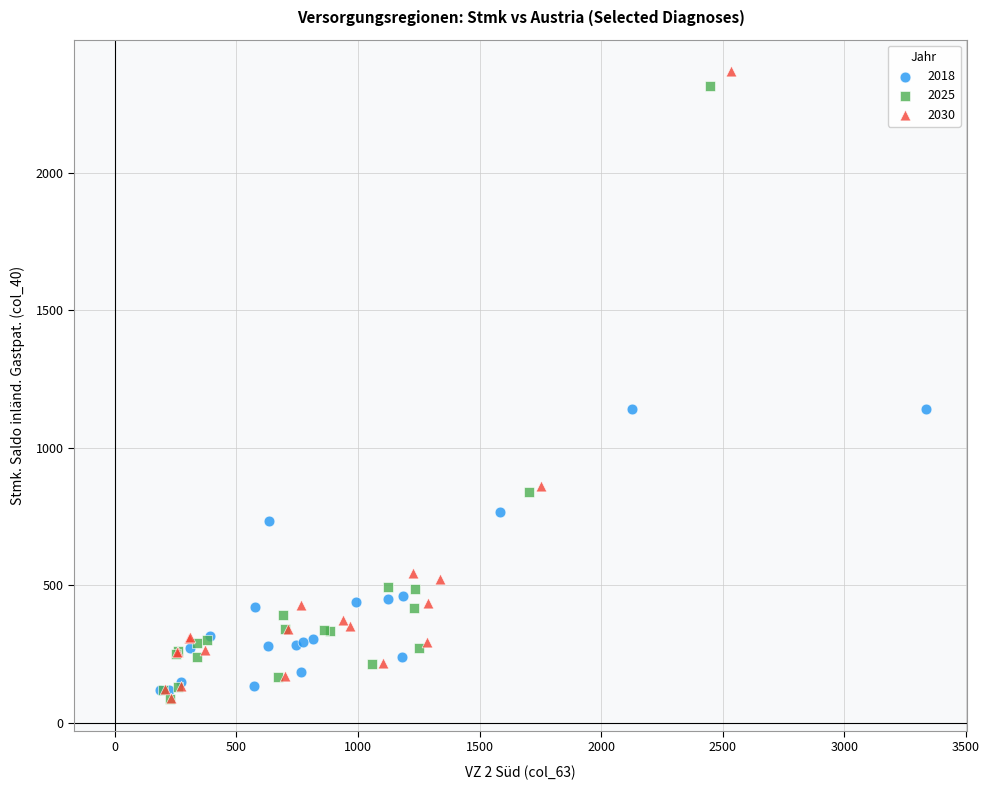

Which series has the widest spread of Y values?

2030